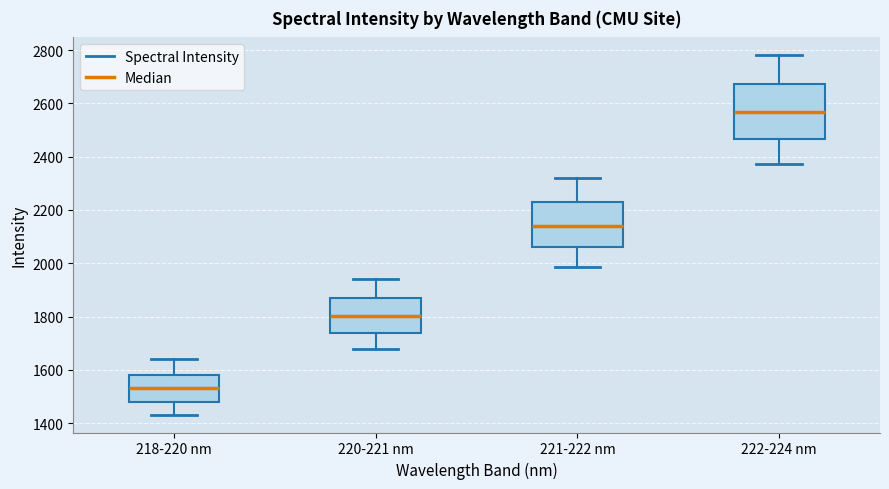

Which box is the tallest, from its lower edge to its upper edge?

222-224 nm